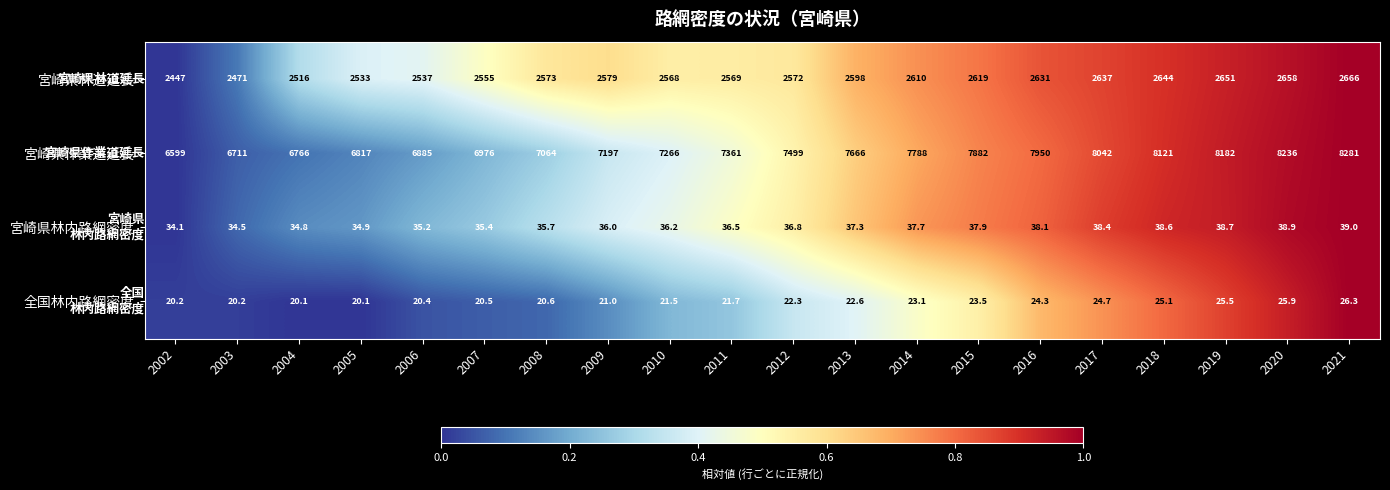

What is the sum of all 全国林内路網密度 values?

449.6